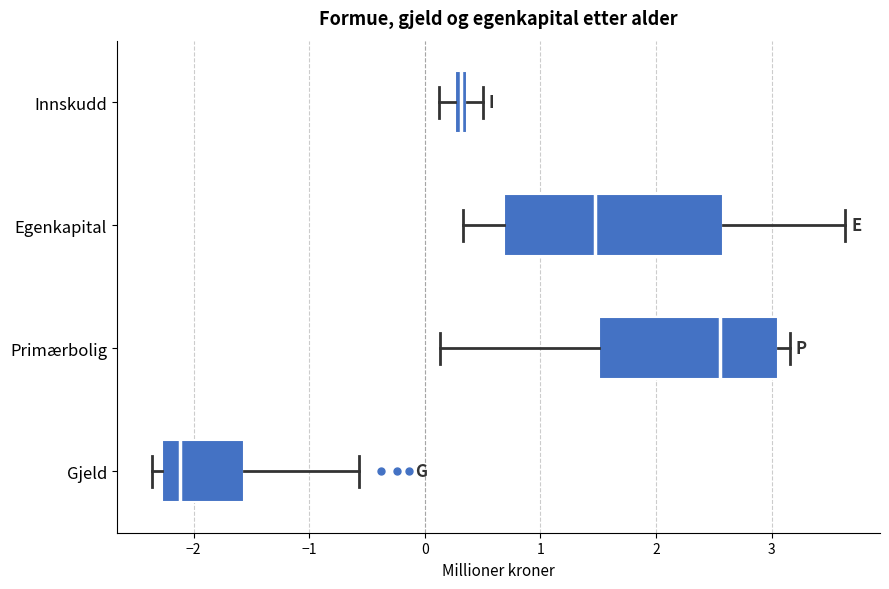

Where does the median line of the box for Gjeld sit on the x-axis? The values are not printed on the chart, so give them approximately, as read against the axis.

-2.1